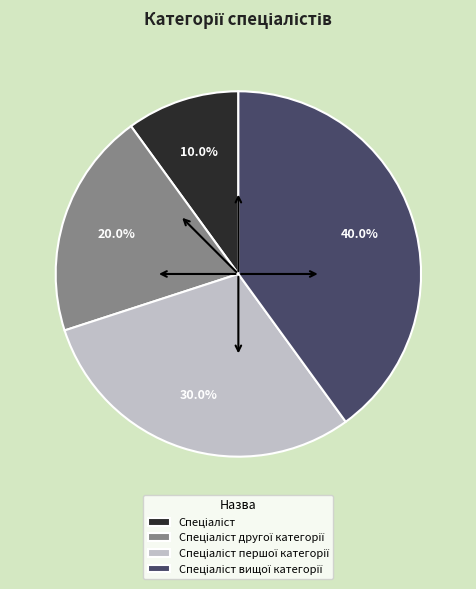

Is there any slice that represents more than half of the pie?

No